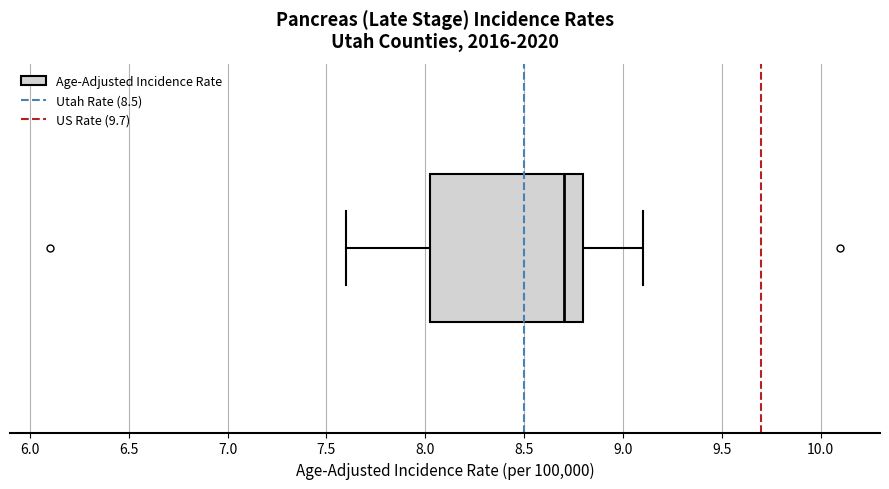

Where is the left edge of the box on the x-axis? The values are not printed on the chart, so give them approximately, as read against the axis.

8.05